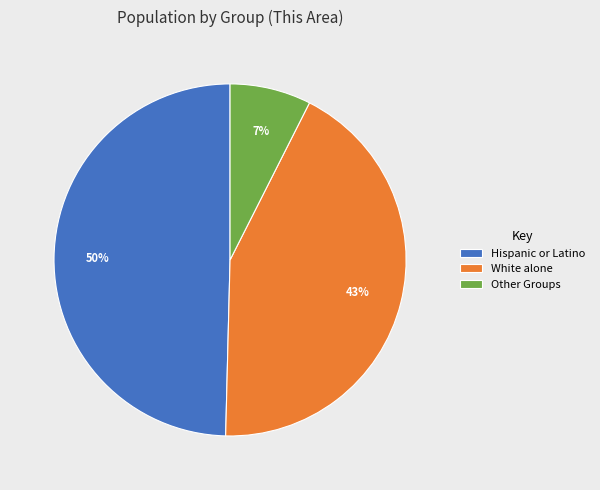

Combined, do White alone and Hispanic or Latino account for over 50%?

Yes